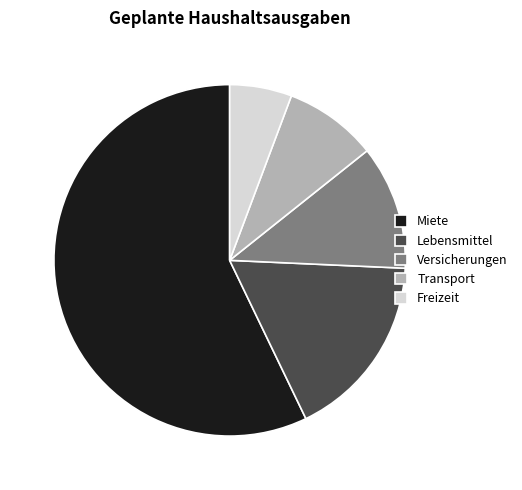

Approximately how many times larger is the value at Transport compared to Freizeit?

1.5